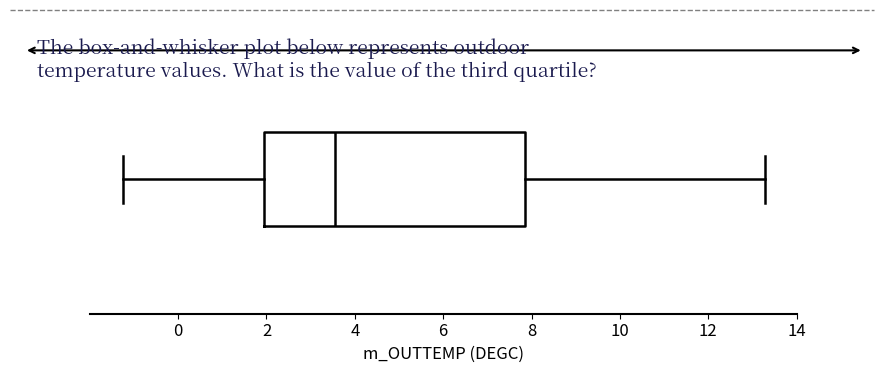

Read this box plot against the x-axis: the position of the median line, the range covered by the box, and the ends of both whiskers. The values are not printed on the chart, so give them approximately, as read against the axis.

median 3.6, box 2.0 to 7.8, whiskers -1.2 to 13.2